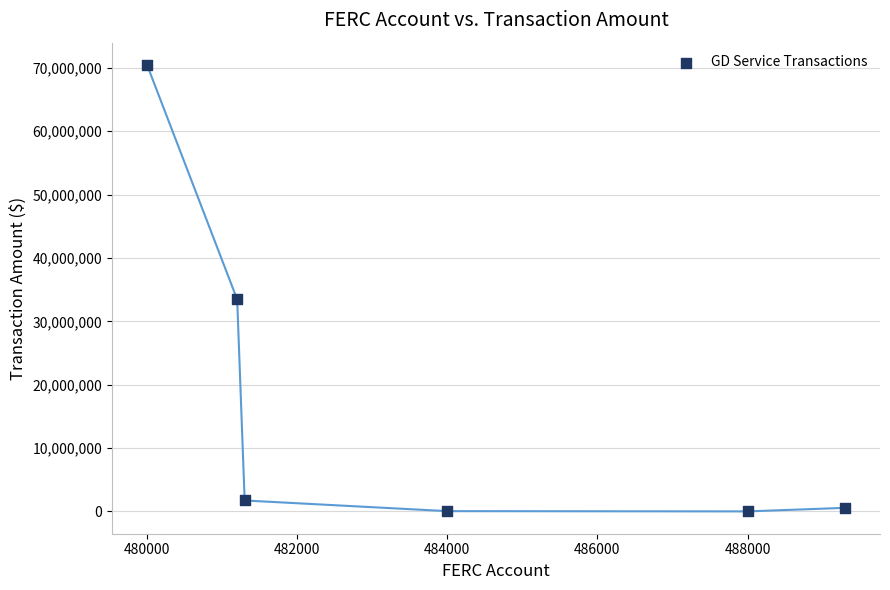

What is the average X value?

483966.7